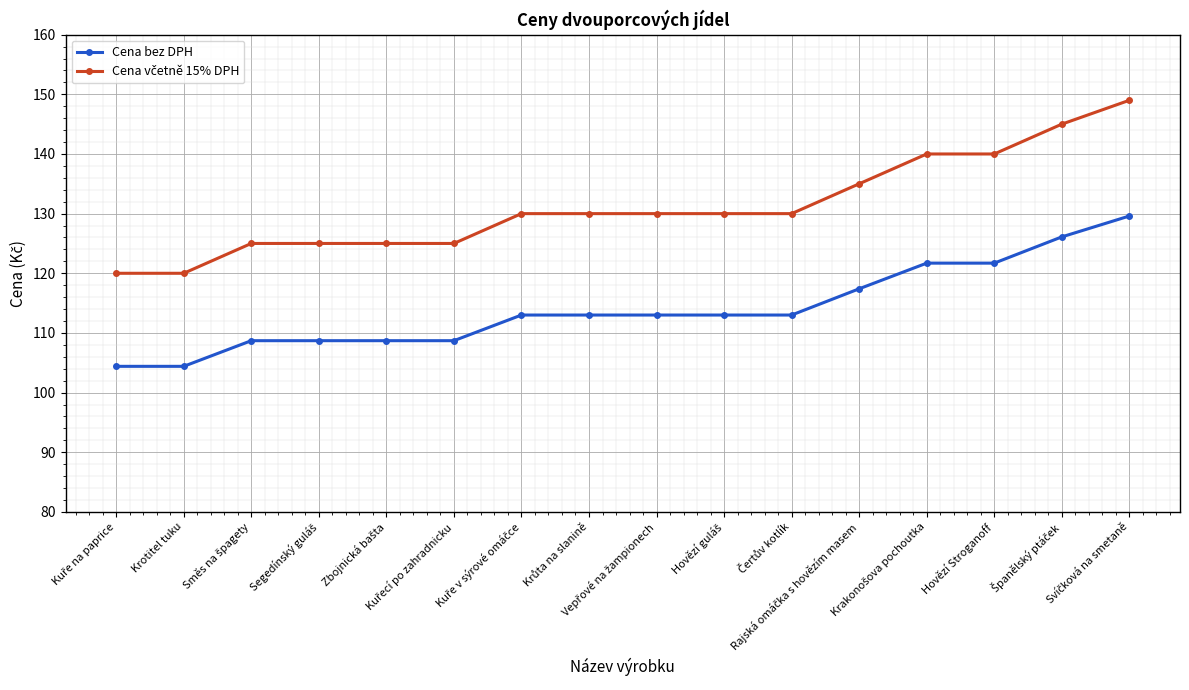

What is the difference between the second highest and minimum values in the Cena bez DPH series?

21.7